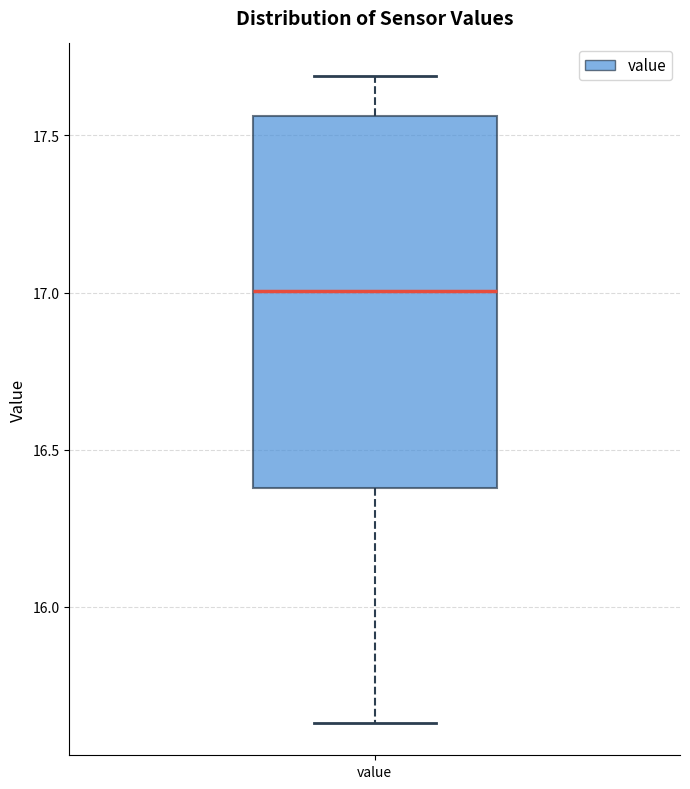

Transcribe this box plot: give where the median line is, the range the box spans, and where the two whiskers end, as read against the y-axis. The values are not printed on the chart, so give them approximately, as read against the axis.

median 17.00, box 16.40 to 17.55, whiskers 15.65 to 17.70